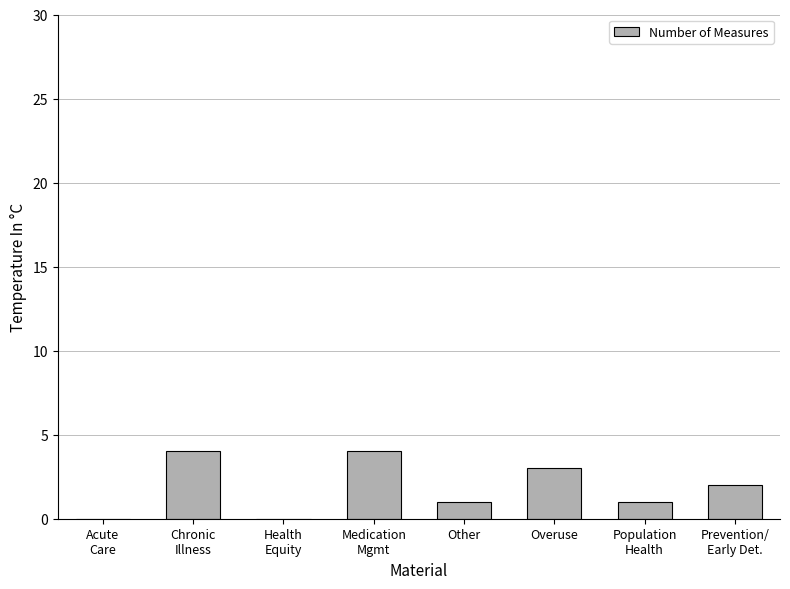

Are the bars grouped side by side (vs. stacked)?

No